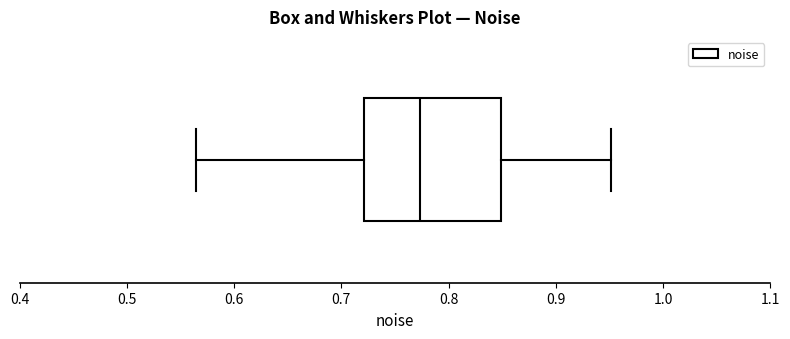

Where does the right whisker of the box end on the x-axis? The values are not printed on the chart, so give them approximately, as read against the axis.

0.95